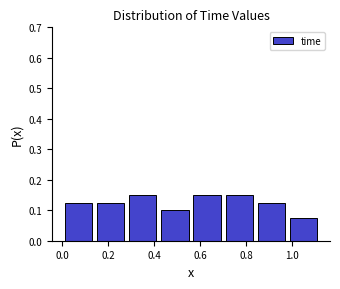

How tall is the bar that spans 0.42 to 0.56 on the x-axis? The values are not printed on the chart, so give them approximately, as read against the axis.

0.10